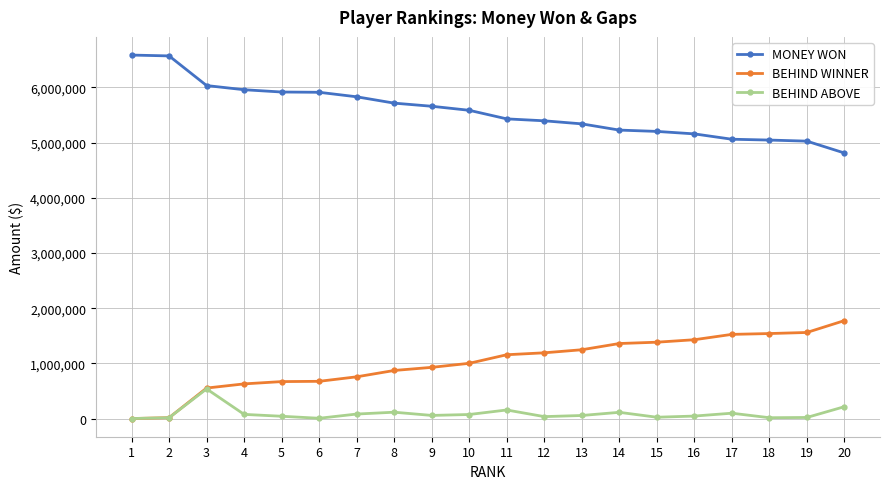

How many data points in MONEY WON are less than 5586422?

10